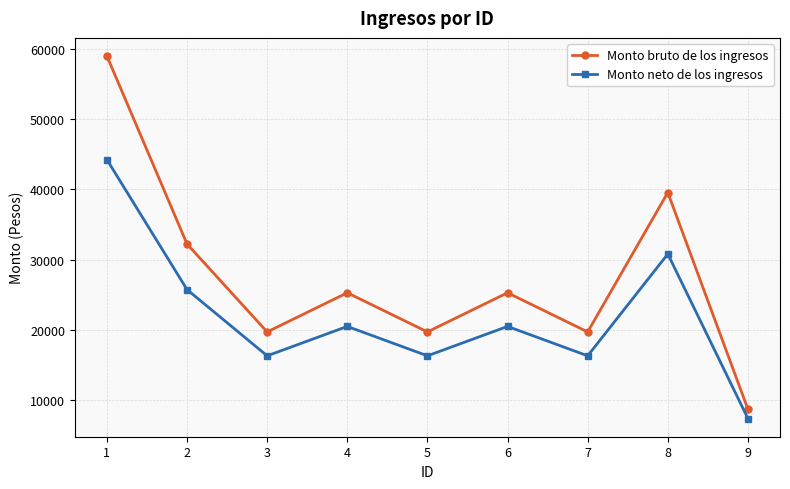

Reading left to right, extract all data points from this chart.

Monto bruto de los ingresos: 59012.7	32232.5	19704.0	25282.9	19704.0	25282.9	19704.0	39566.8	8686.3
Monto neto de los ingresos: 44256.3	25736.2	16299.7	20489.1	16299.7	20489.1	16299.7	30806.7	7356.8